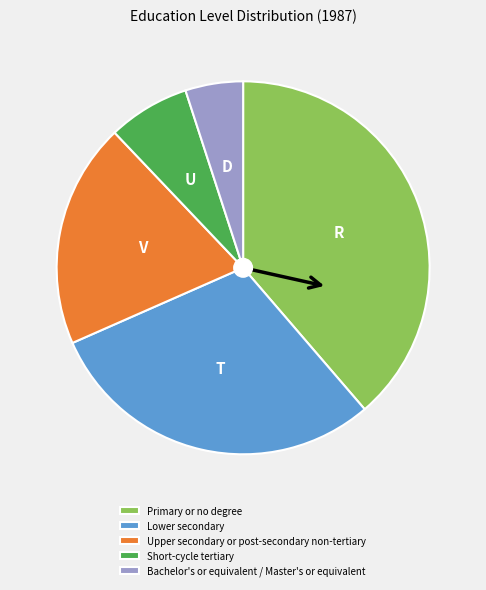

Do Bachelor's or equivalent / Master's or equivalent and Upper secondary or post-secondary non-tertiary together represent more than half of the pie?

No